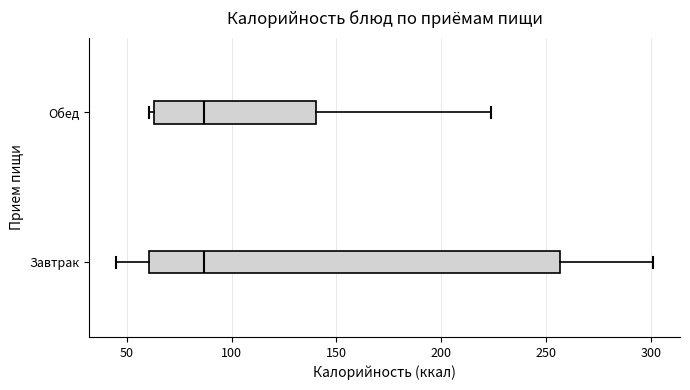

Where is the left edge of the box for Обед on the x-axis? The values are not printed on the chart, so give them approximately, as read against the axis.

65